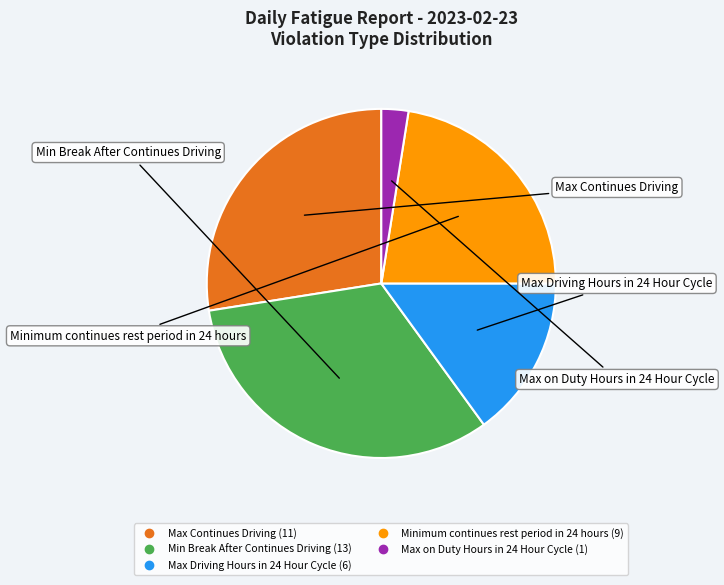

Between Max Continues Driving and Max on Duty Hours in 24 Hour Cycle, which is larger?

Max Continues Driving